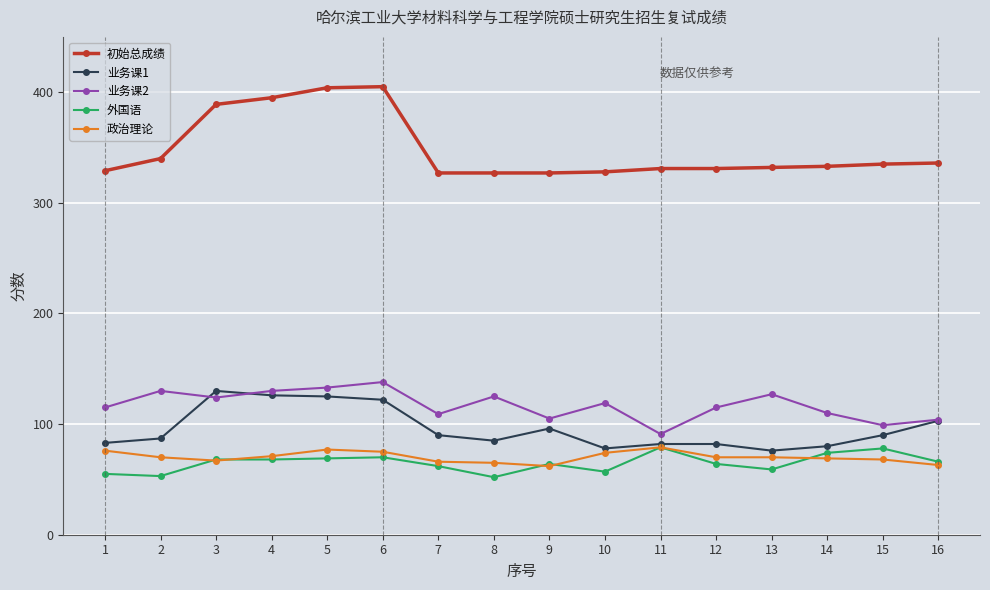

True or false: 业务课2 has more than 2 interior local peaks.

True